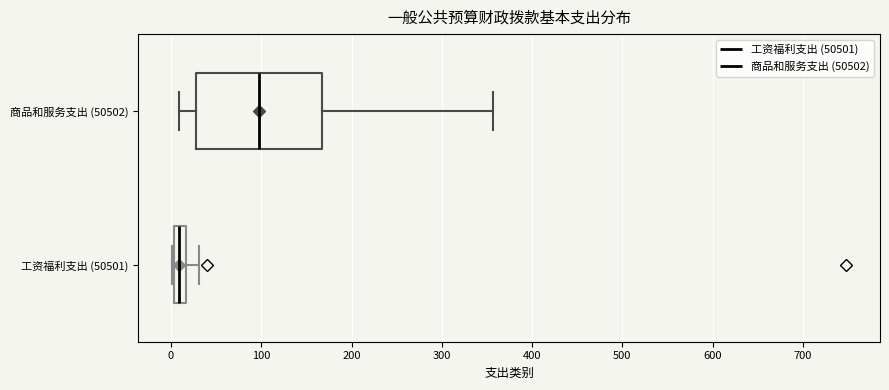

Where does the right whisker of the box for 工资福利支出 (50501) end on the x-axis? The values are not printed on the chart, so give them approximately, as read against the axis.

30